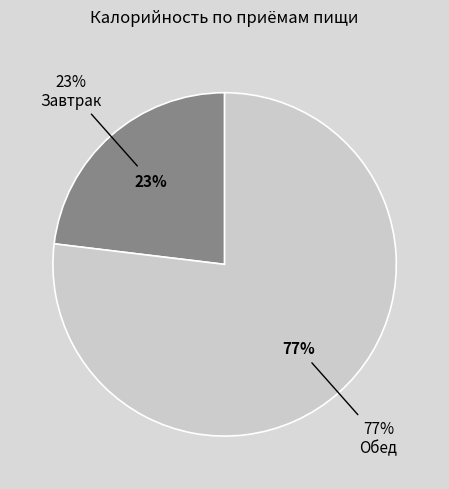

The Завтрак slice represents 23% of the pie. True or false?

True